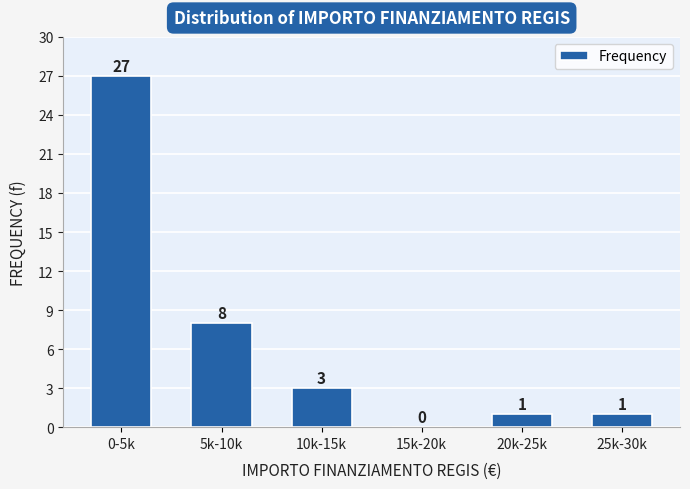

Reading left to right, what are all the values shown in this chart?

0-5k=27	5k-10k=8	10k-15k=3	15k-20k=0	20k-25k=1	25k-30k=1